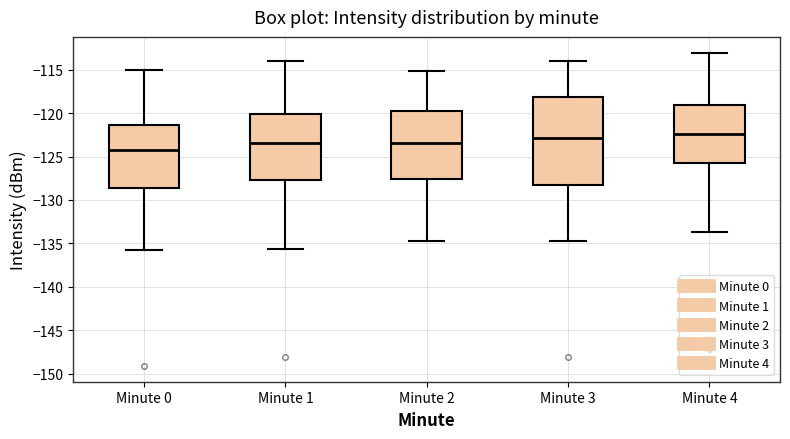

Reading left to right, read every box against the y-axis: the position of its median line, the range the box covers, and the ends of its whiskers. The values are not printed on the chart, so give them approximately, as read against the axis.

Minute 0: median -124.5, box -128.5 to -121.5, whiskers -135.5 to -115.0
Minute 1: median -123.5, box -127.5 to -120.0, whiskers -135.5 to -114.0
Minute 2: median -123.5, box -127.5 to -120.0, whiskers -134.5 to -115.0
Minute 3: median -123.0, box -128.0 to -118.0, whiskers -134.5 to -114.0
Minute 4: median -122.5, box -125.5 to -119.0, whiskers -133.5 to -113.0